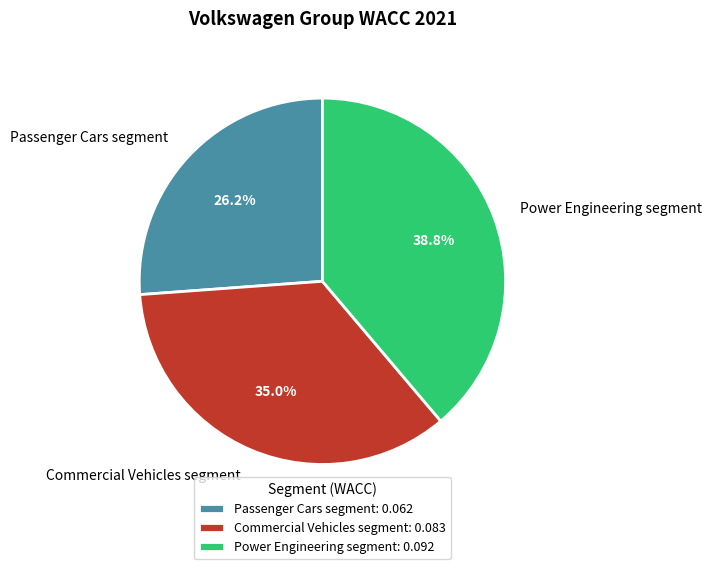

Which category has the smallest portion of the pie?

Passenger Cars segment